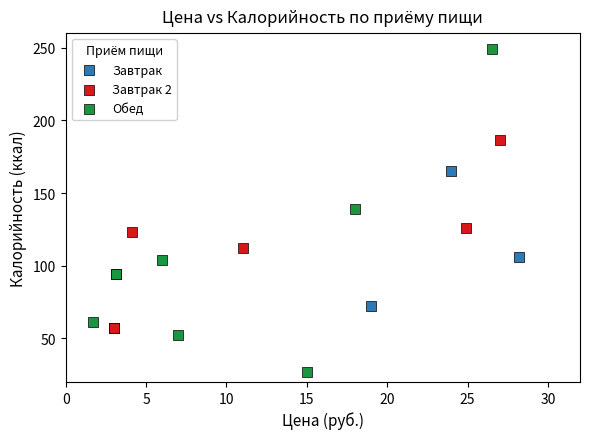

Which series has the widest spread of Y values?

Обед